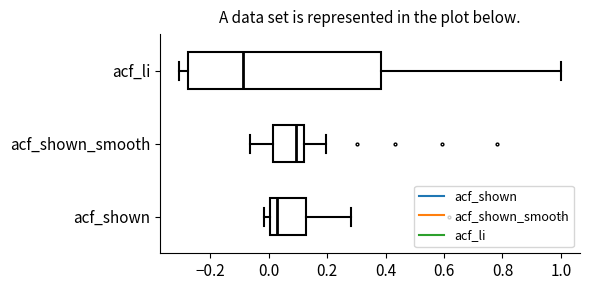

Reading bottom to top, transcribe this box plot: for each box, give where its median line is, the range the box spans, and where its two whiskers end, as read against the x-axis. The values are not printed on the chart, so give them approximately, as read against the axis.

acf_shown: median 0.04, box 0.00 to 0.12, whiskers -0.02 to 0.28
acf_shown_smooth: median 0.10, box 0.02 to 0.12, whiskers -0.06 to 0.20
acf_li: median -0.08, box -0.28 to 0.38, whiskers -0.30 to 1.00